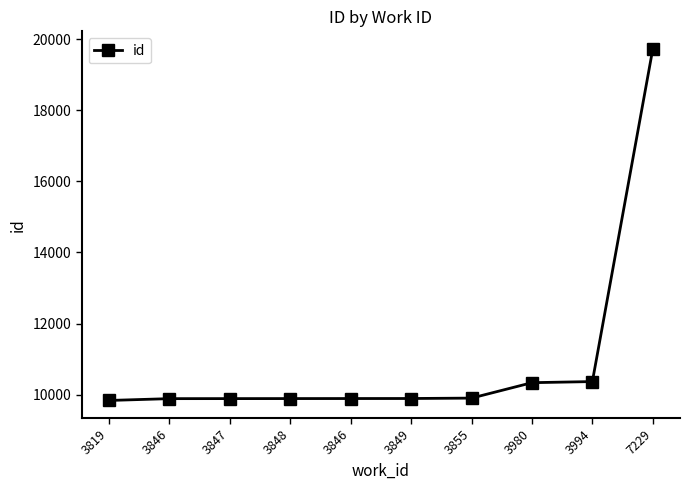

How many lines are shown in the chart?

1